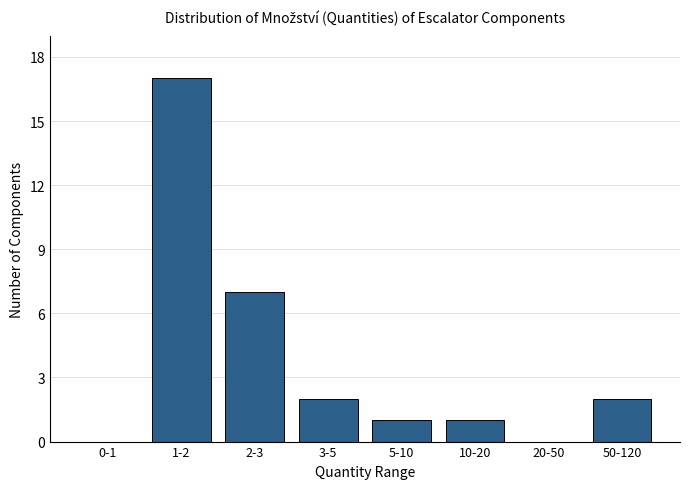

Reading left to right, extract all data points from this chart.

0-1=0	1-2=17	2-3=7	3-5=2	5-10=1	10-20=1	20-50=0	50-120=2